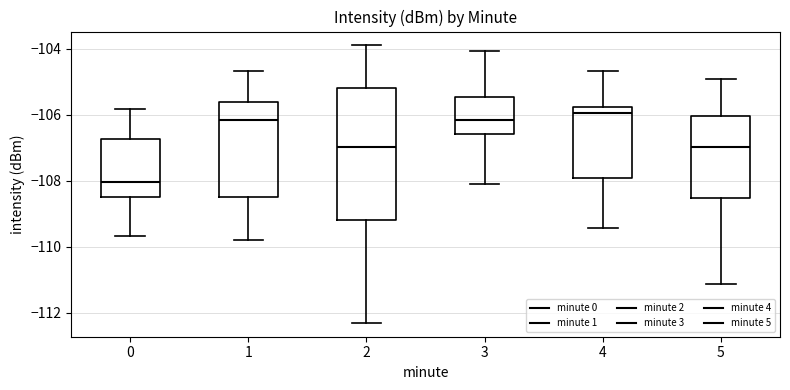

Reading left to right, transcribe this box plot: for each box, give where its median line is, the range the box spans, and where its two whiskers end, as read against the y-axis. The values are not printed on the chart, so give them approximately, as read against the axis.

0: median -108.0, box -108.4 to -106.8, whiskers -109.6 to -105.8
1: median -106.2, box -108.6 to -105.6, whiskers -109.8 to -104.6
2: median -107.0, box -109.2 to -105.2, whiskers -112.4 to -103.8
3: median -106.2, box -106.6 to -105.4, whiskers -108.2 to -104.0
4: median -106.0, box -108.0 to -105.8, whiskers -109.4 to -104.6
5: median -107.0, box -108.6 to -106.0, whiskers -111.2 to -105.0